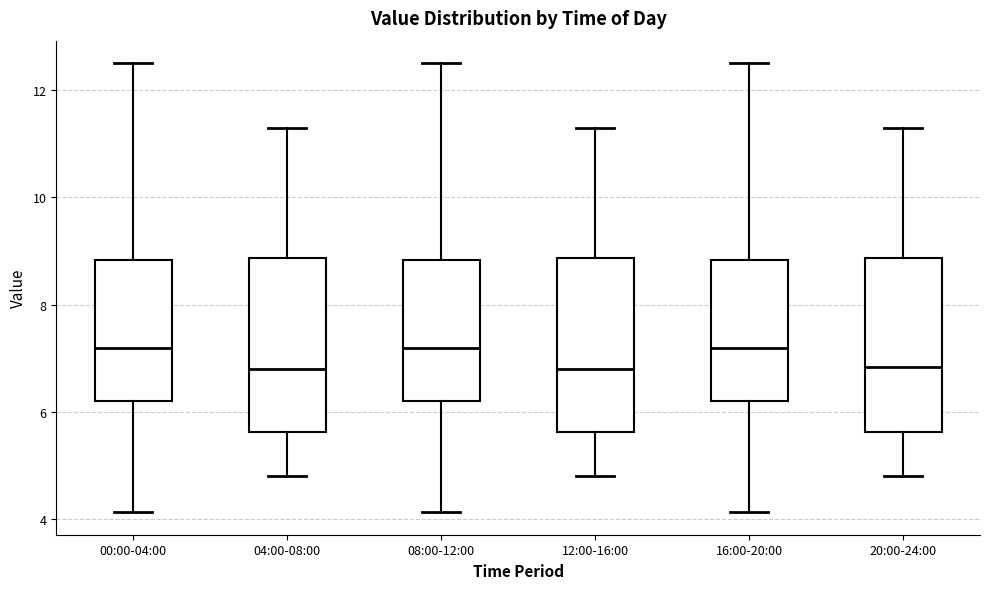

Reading left to right, transcribe this box plot: for each box, give where its median line is, the range the box spans, and where its two whiskers end, as read against the y-axis. The values are not printed on the chart, so give them approximately, as read against the axis.

00:00-04:00: median 7.2, box 6.2 to 8.8, whiskers 4.2 to 12.6
04:00-08:00: median 6.8, box 5.6 to 8.8, whiskers 4.8 to 11.4
08:00-12:00: median 7.2, box 6.2 to 8.8, whiskers 4.2 to 12.6
12:00-16:00: median 6.8, box 5.6 to 8.8, whiskers 4.8 to 11.4
16:00-20:00: median 7.2, box 6.2 to 8.8, whiskers 4.2 to 12.6
20:00-24:00: median 6.8, box 5.6 to 8.8, whiskers 4.8 to 11.4